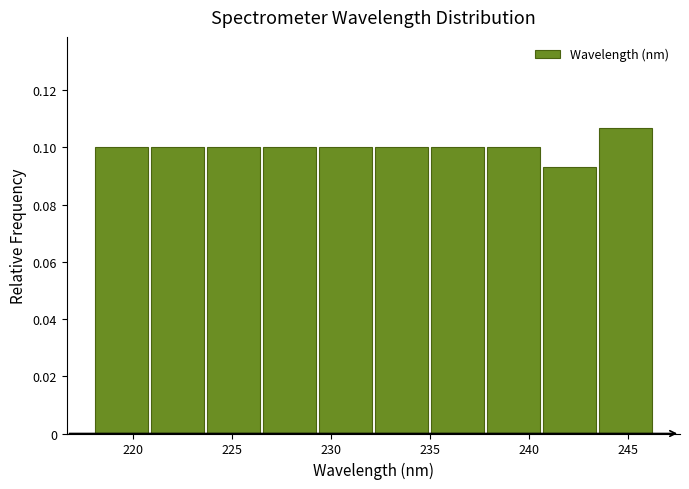

Reading left to right, transcribe this chart: for each bar, give the range it covers on the x-axis and its height. Neither the bar edges nor the heights are printed on the chart, so give them approximately, as read against the axes.

218.0 to 221.0: 0.100
221.0 to 223.5: 0.100
223.5 to 226.5: 0.100
226.5 to 229.5: 0.100
229.5 to 232.0: 0.100
232.0 to 235.0: 0.100
235.0 to 238.0: 0.100
238.0 to 240.5: 0.100
240.5 to 243.5: 0.094
243.5 to 246.5: 0.106